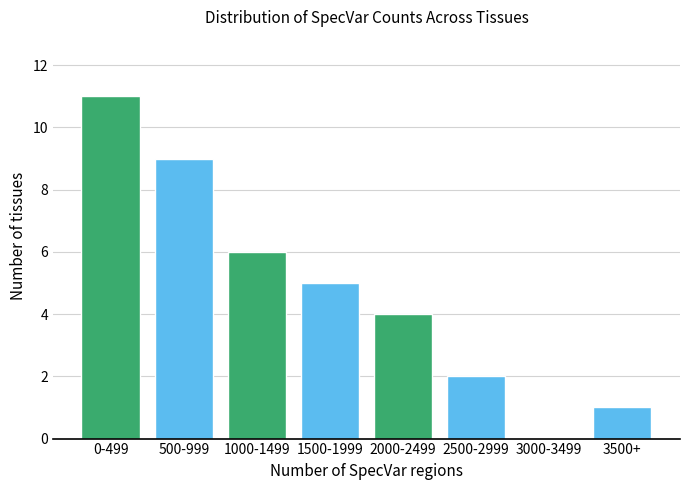

Reading left to right, list all the values displayed in this chart.

0-499=11	500-999=9	1000-1499=6	1500-1999=5	2000-2499=4	2500-2999=2	3000-3499=0	3500+=1